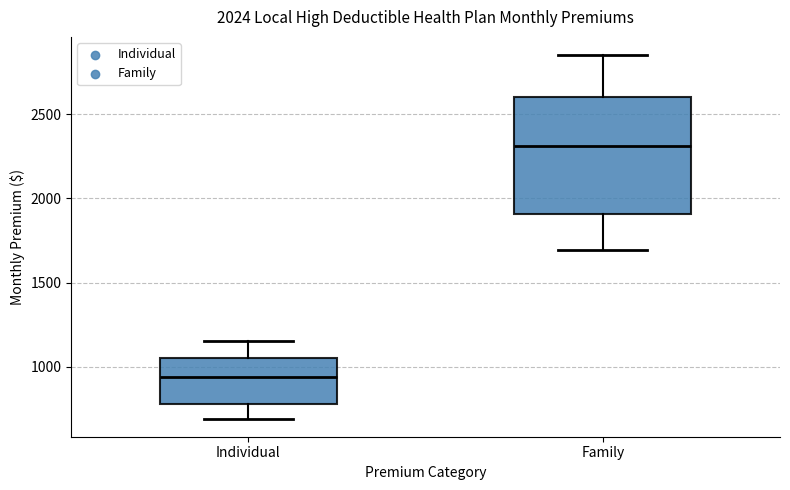

Reading left to right, transcribe this box plot: for each box, give where its median line is, the range the box spans, and where its two whiskers end, as read against the y-axis. The values are not printed on the chart, so give them approximately, as read against the axis.

Individual: median 950, box 800 to 1050, whiskers 700 to 1150
Family: median 2300, box 1900 to 2600, whiskers 1700 to 2850